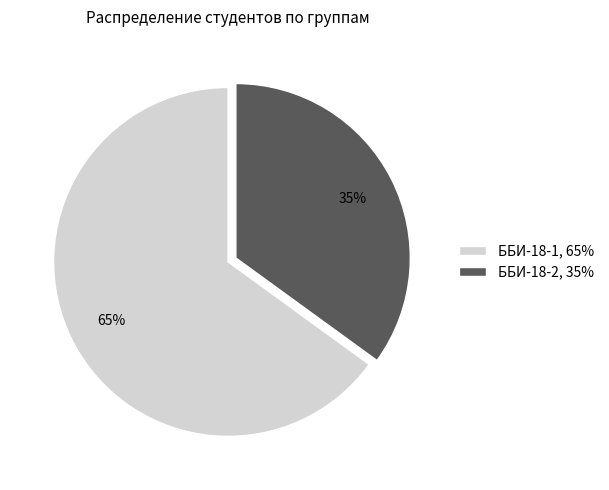

To the nearest percent, what percentage of the pie is ББИ-18-1?

65%